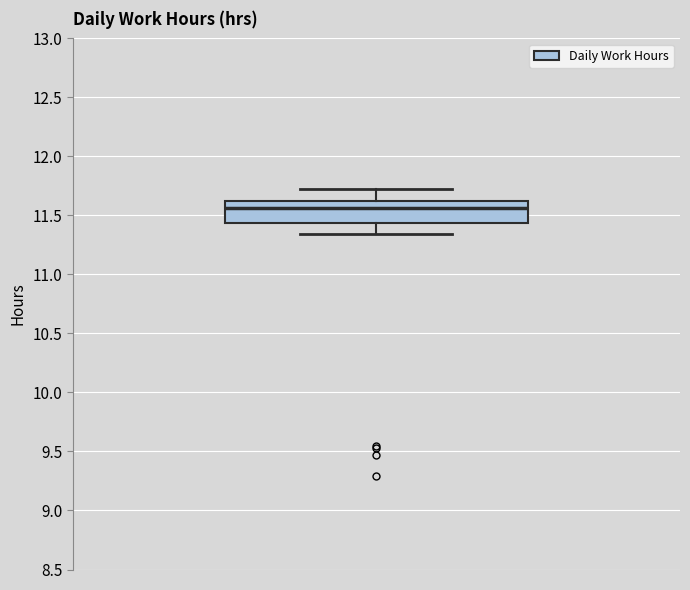

Transcribe this box plot: give where the median line is, the range the box spans, and where the two whiskers end, as read against the y-axis. The values are not printed on the chart, so give them approximately, as read against the axis.

median 11.55, box 11.45 to 11.60, whiskers 11.35 to 11.70